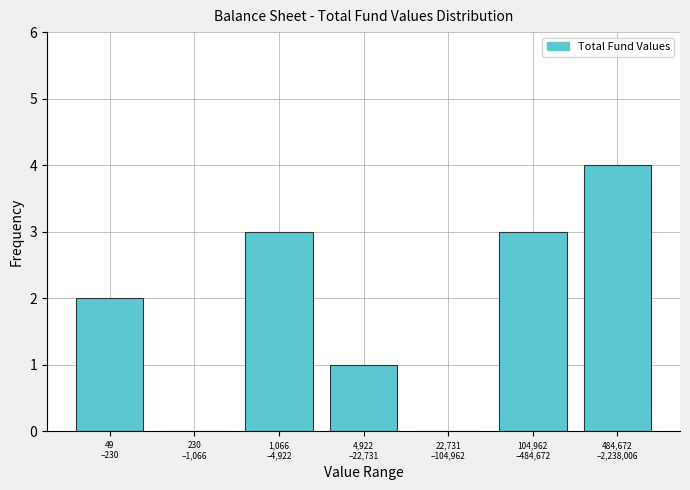

What is the greatest value displayed?

4